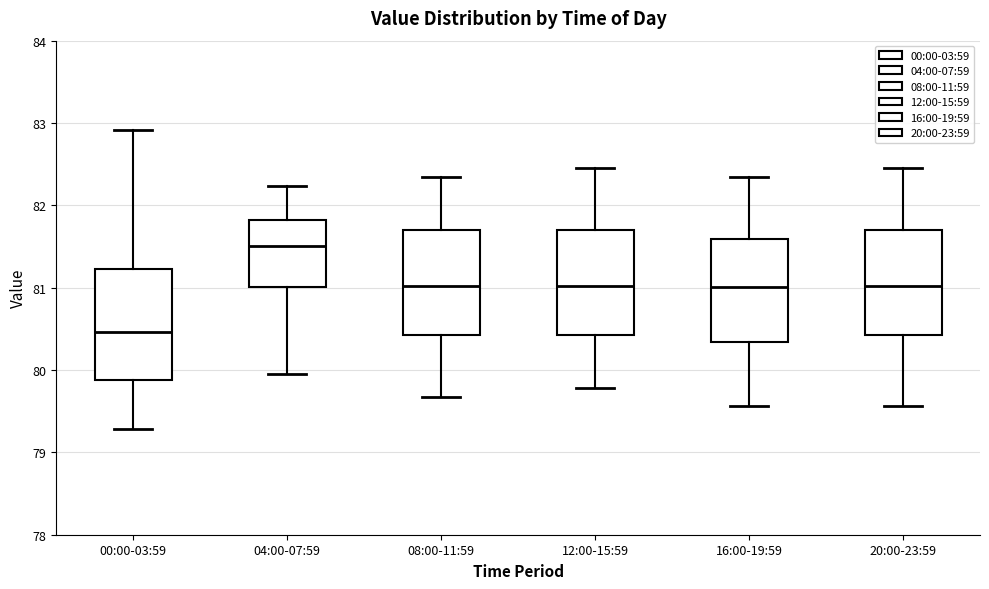

Reading left to right, transcribe this box plot: for each box, give where its median line is, the range the box spans, and where its two whiskers end, as read against the y-axis. The values are not printed on the chart, so give them approximately, as read against the axis.

00:00-03:59: median 80.5, box 79.9 to 81.2, whiskers 79.3 to 82.9
04:00-07:59: median 81.5, box 81.0 to 81.8, whiskers 80.0 to 82.2
08:00-11:59: median 81.0, box 80.4 to 81.7, whiskers 79.7 to 82.3
12:00-15:59: median 81.0, box 80.4 to 81.7, whiskers 79.8 to 82.5
16:00-19:59: median 81.0, box 80.3 to 81.6, whiskers 79.6 to 82.3
20:00-23:59: median 81.0, box 80.4 to 81.7, whiskers 79.6 to 82.5